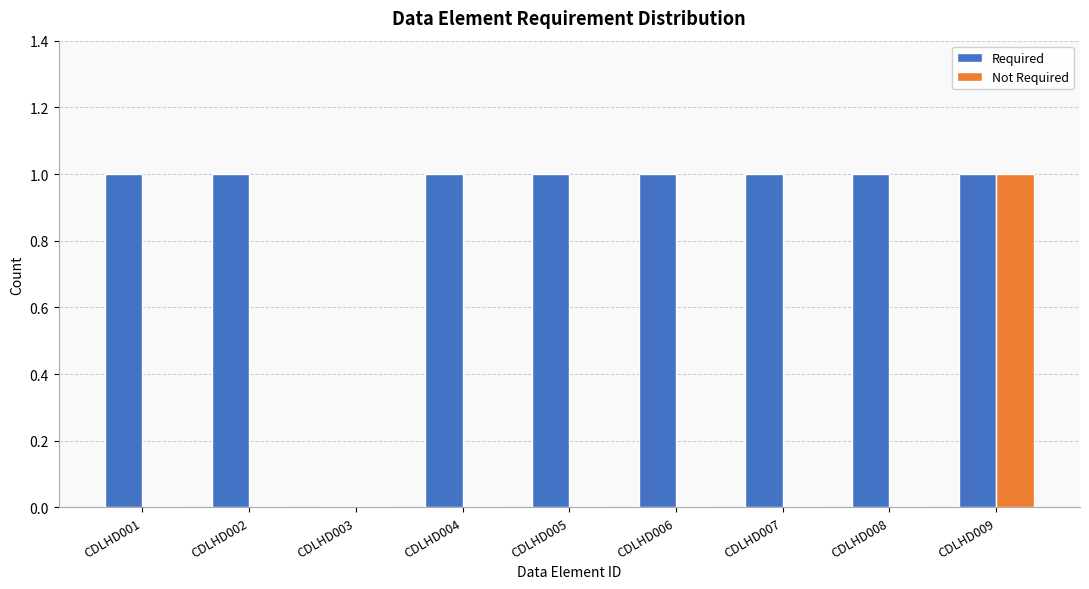

Is it true that Required equals 1 at CDLHD009?

True